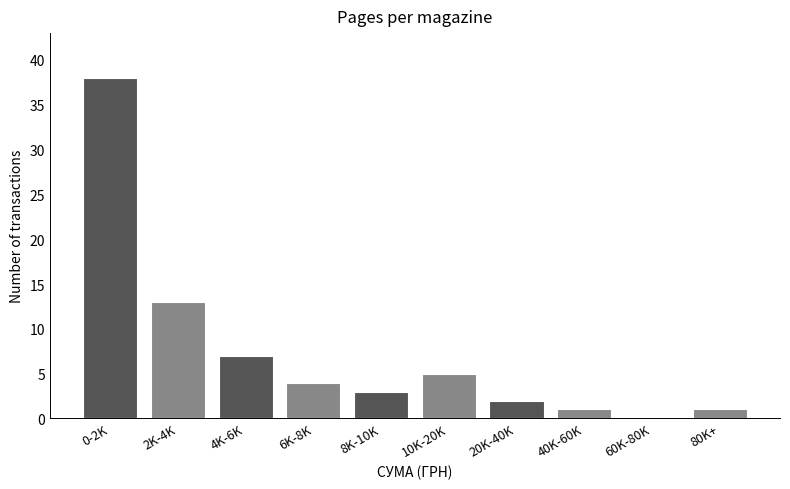

Reading left to right, extract all data points from this chart.

0-2K=38	2K-4K=13	4K-6K=7	6K-8K=4	8K-10K=3	10K-20K=5	20K-40K=2	40K-60K=1	60K-80K=0	80K+=1